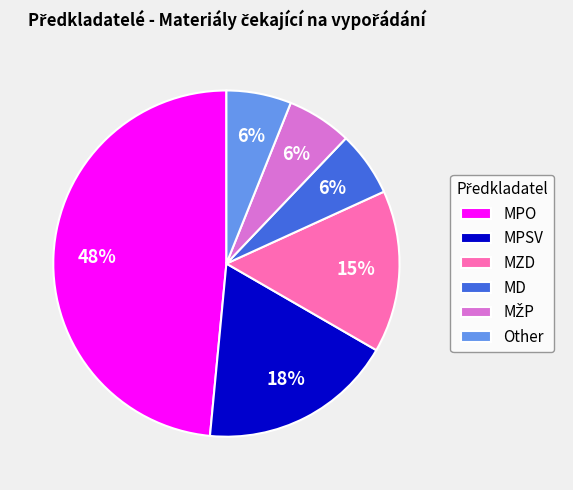

What is the largest slice in the pie chart?

MPO